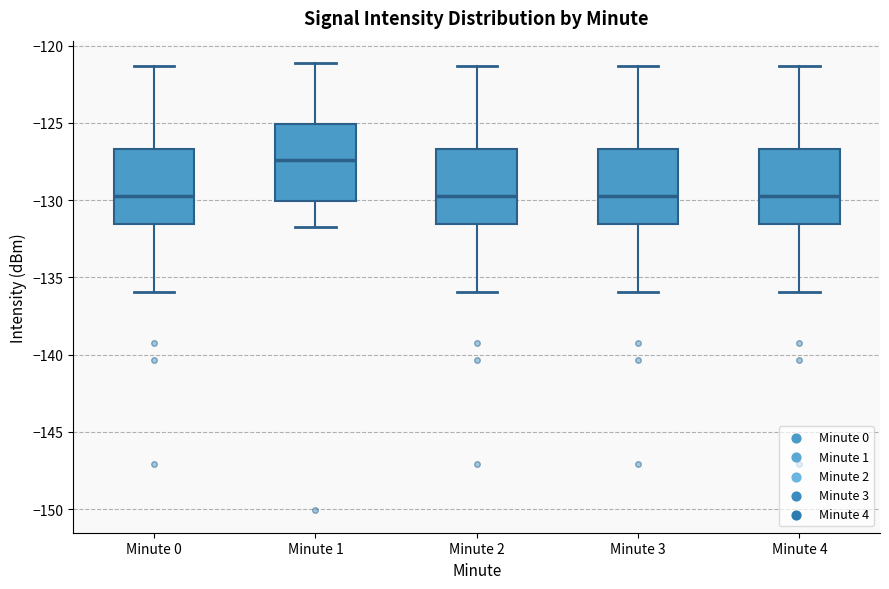

Reading left to right, transcribe this box plot: for each box, give where its median line is, the range the box spans, and where its two whiskers end, as read against the y-axis. The values are not printed on the chart, so give them approximately, as read against the axis.

Minute 0: median -130.0, box -131.5 to -126.5, whiskers -136.0 to -121.5
Minute 1: median -127.5, box -130.0 to -125.0, whiskers -131.5 to -121.0
Minute 2: median -130.0, box -131.5 to -126.5, whiskers -136.0 to -121.5
Minute 3: median -130.0, box -131.5 to -126.5, whiskers -136.0 to -121.5
Minute 4: median -130.0, box -131.5 to -126.5, whiskers -136.0 to -121.5